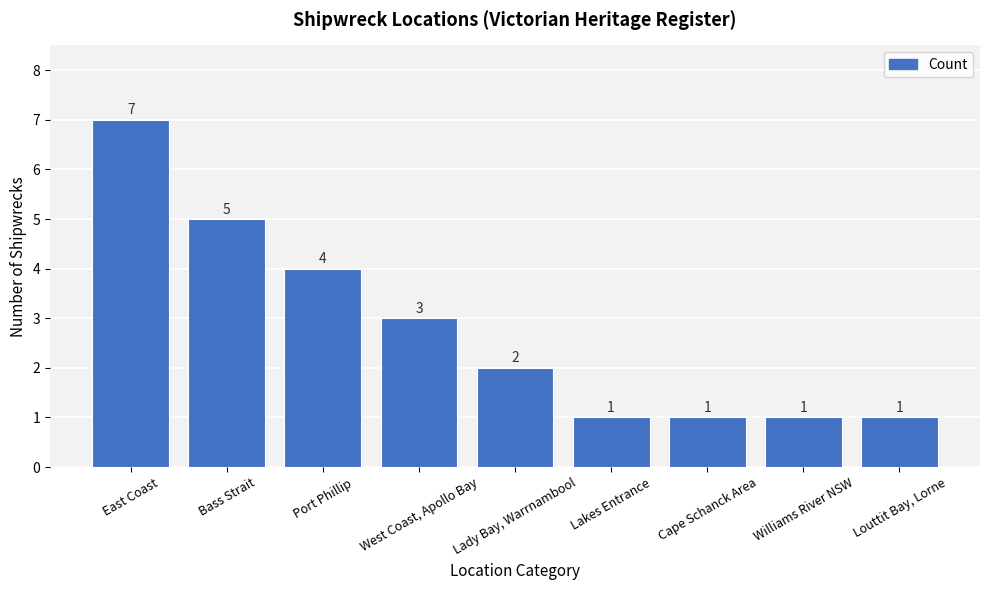

What is the average value?

3